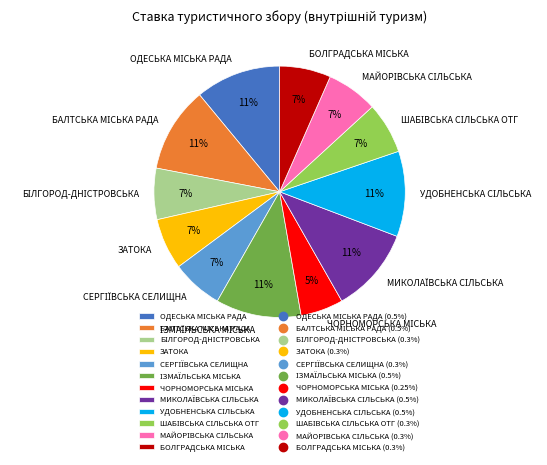

Is there a majority slice in this chart?

No